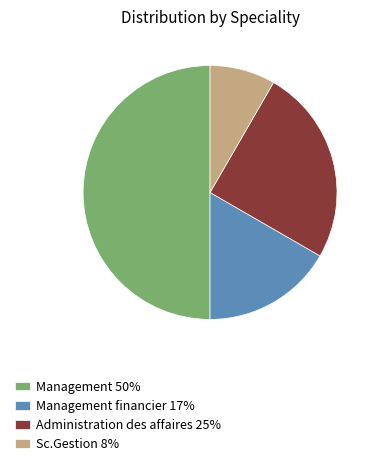

What is the ratio of the value at Sc.Gestion 8% to the value at Administration des affaires 25%?

0.3